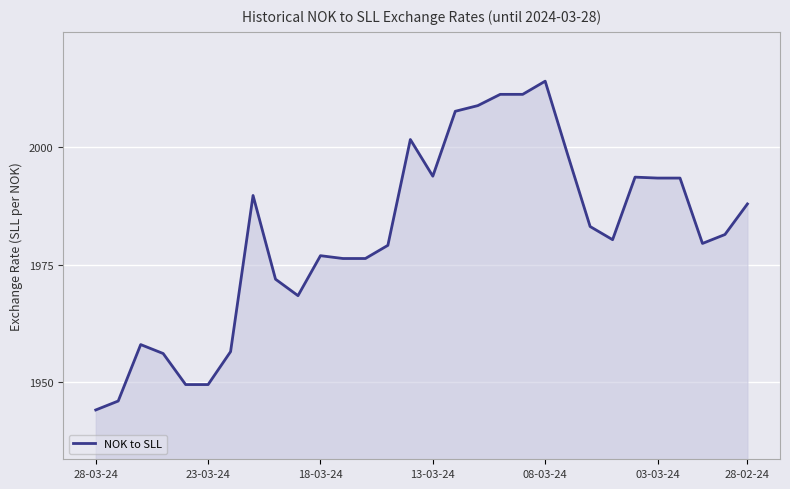

What is the maximum value shown in the chart?

2014.0